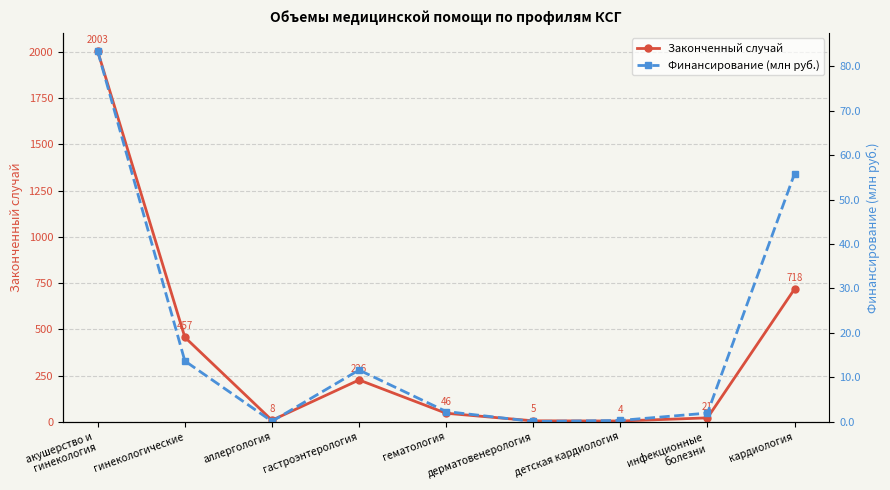

Is it true that Законченный случай equals 28.5 at гематология?

False